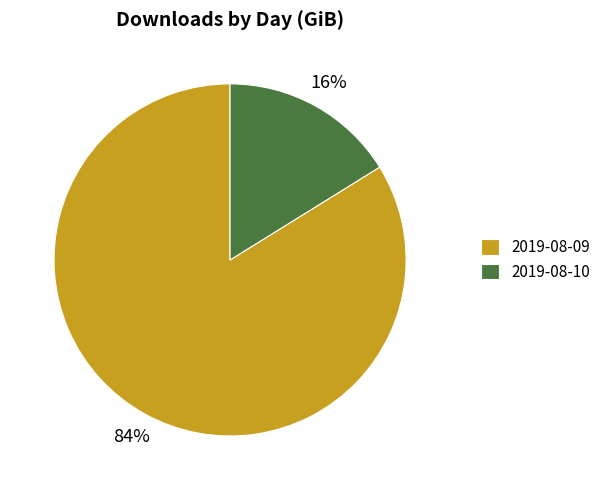

Which has a higher value, 2019-08-10 or 2019-08-09?

2019-08-09